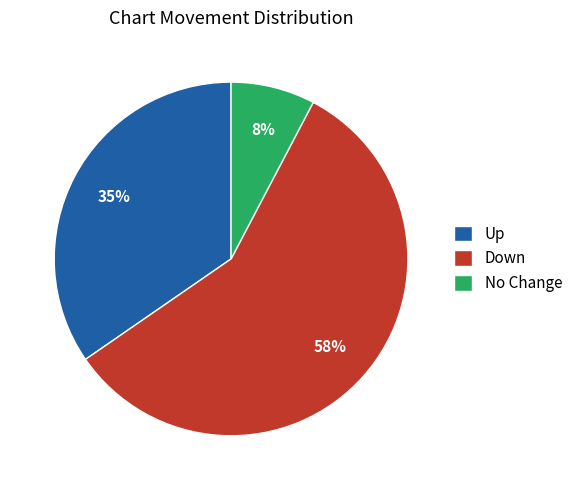

To the nearest percent, what is the average slice percentage?

33%